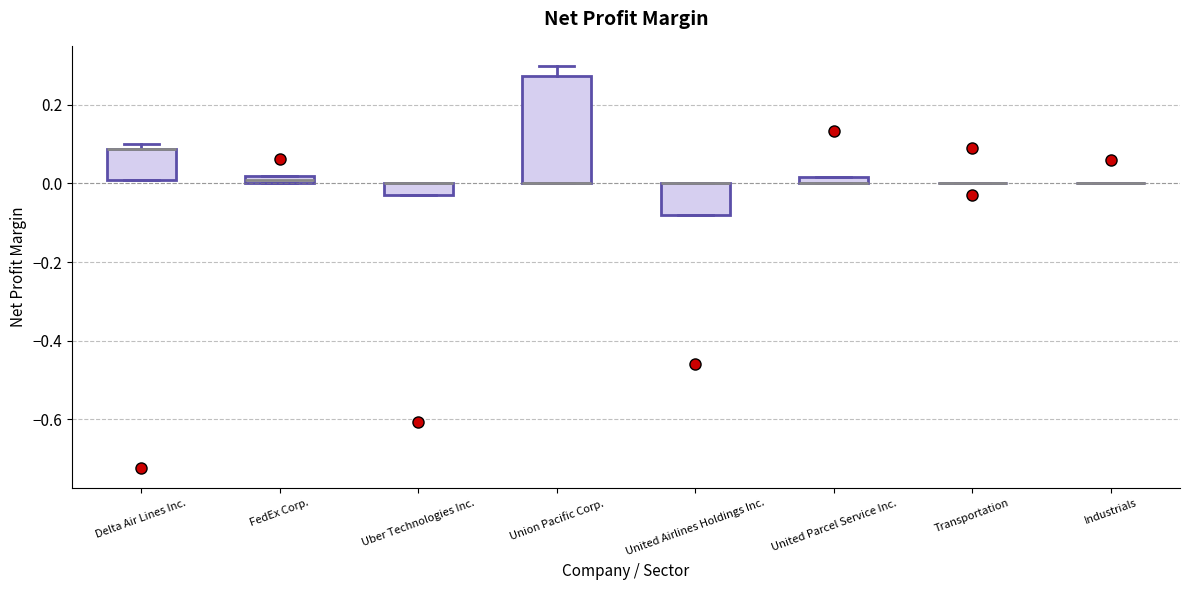

Comparing the boxes themselves (not the whiskers), which one is the tallest?

Union Pacific Corp.